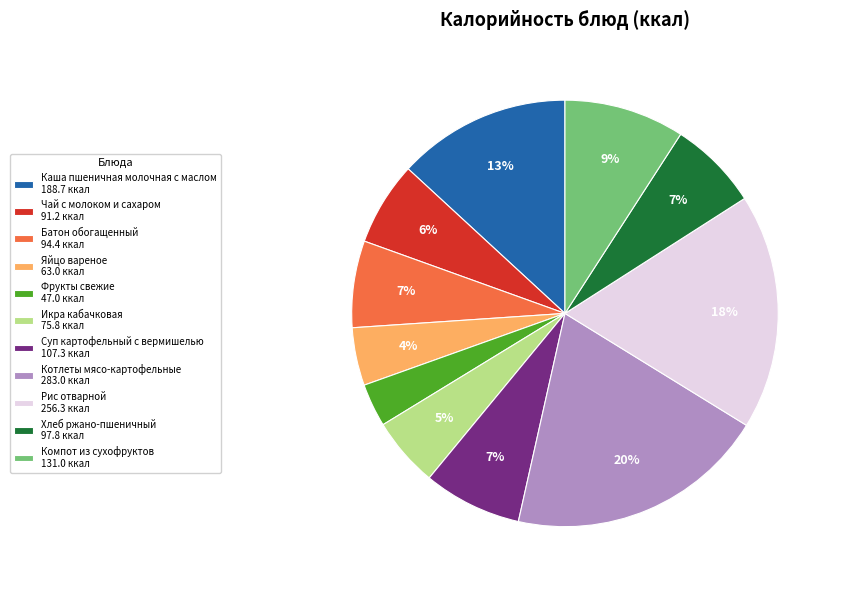

How many slices are in this pie chart?

11